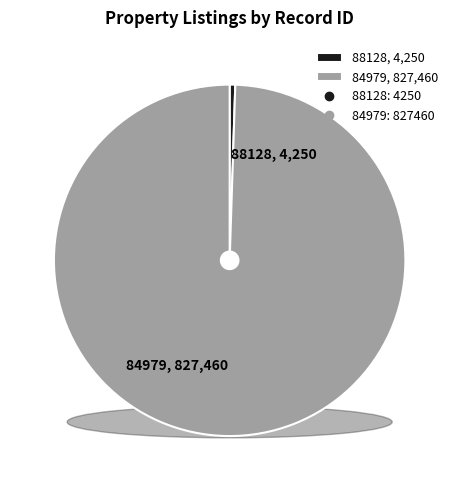

True or false: 84979 accounts for 99% of the total.

True